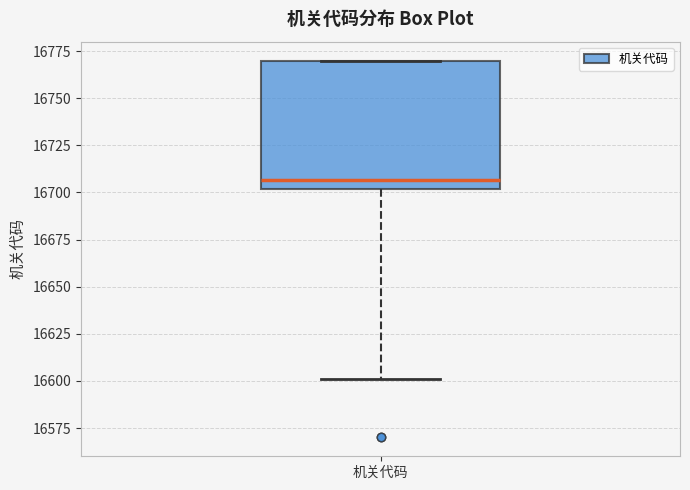

Transcribe this box plot: give where the median line is, the range the box spans, and where the two whiskers end, as read against the y-axis. The values are not printed on the chart, so give them approximately, as read against the axis.

median 16705, box 16700 to 16770, whiskers 16600 to 16770